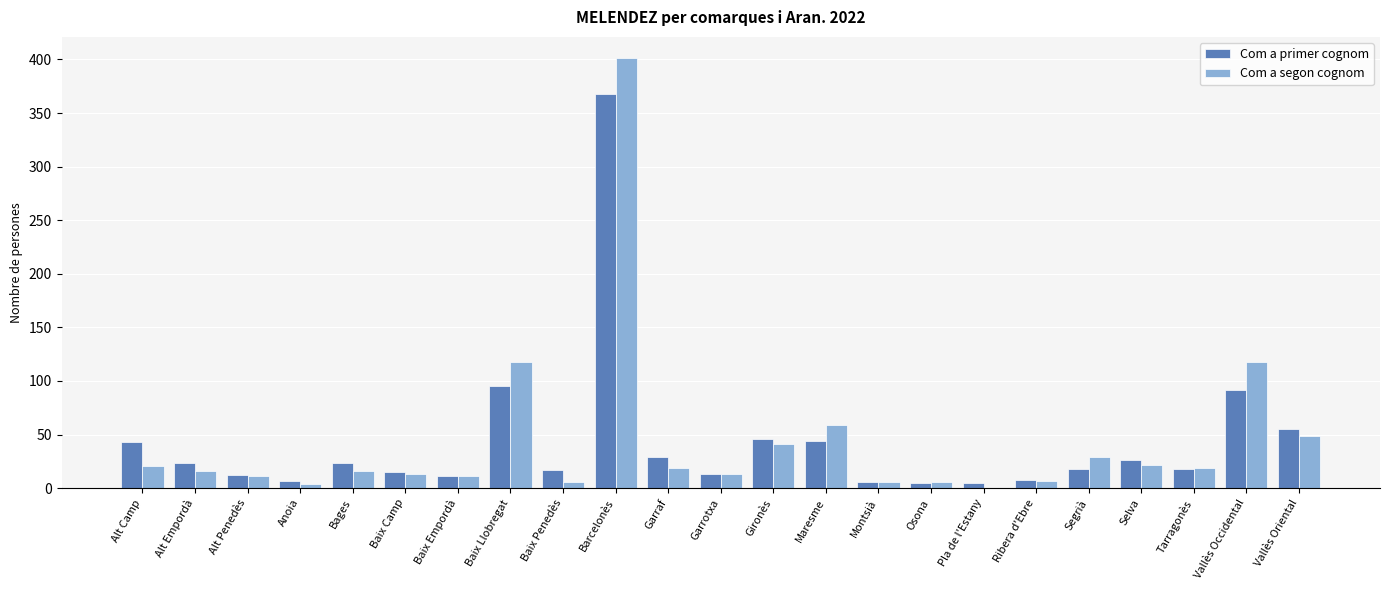

At which label does Com a primer cognom reach its peak?

Barcelonès